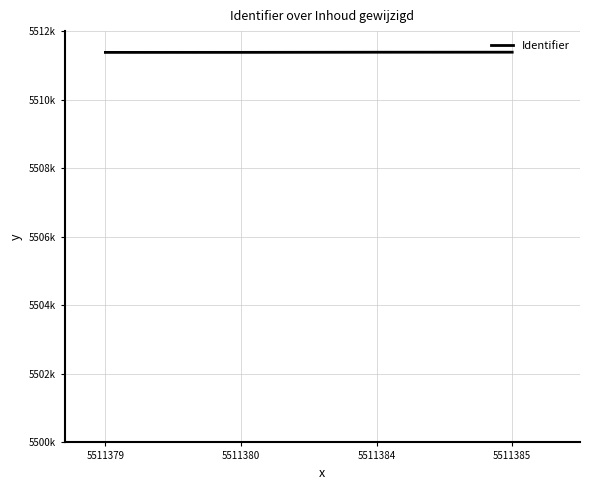

What is the value of the 2nd point from the left?

5511380